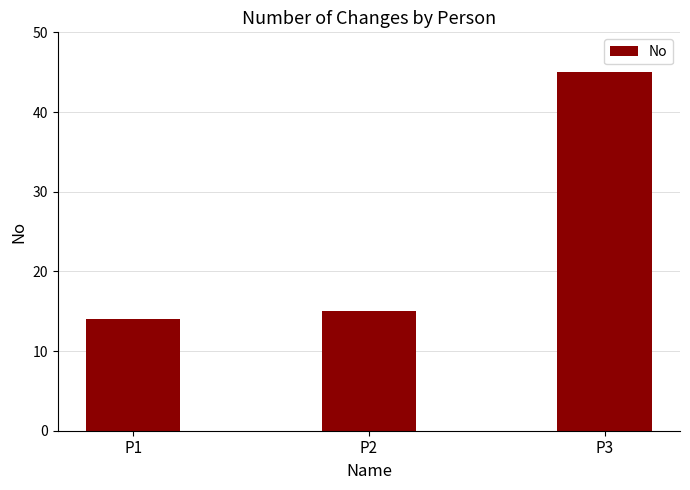

Rank the categories by value from lowest to highest.

P1, P2, P3